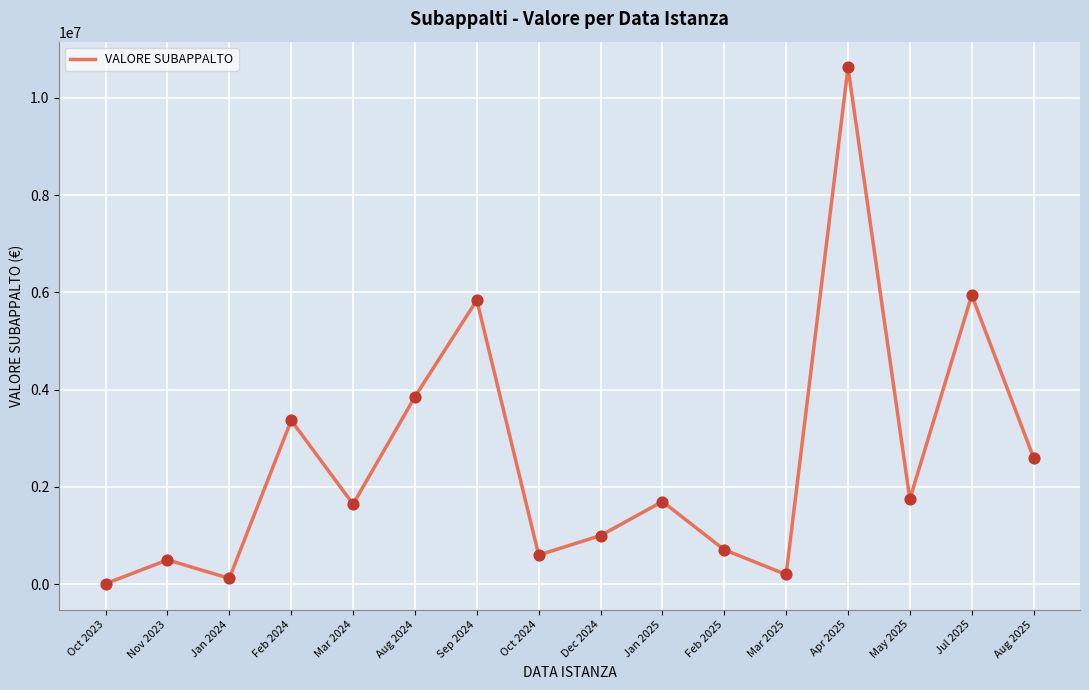

Approximately how many times larger is the value at Oct 2024 compared to Feb 2024?

0.2